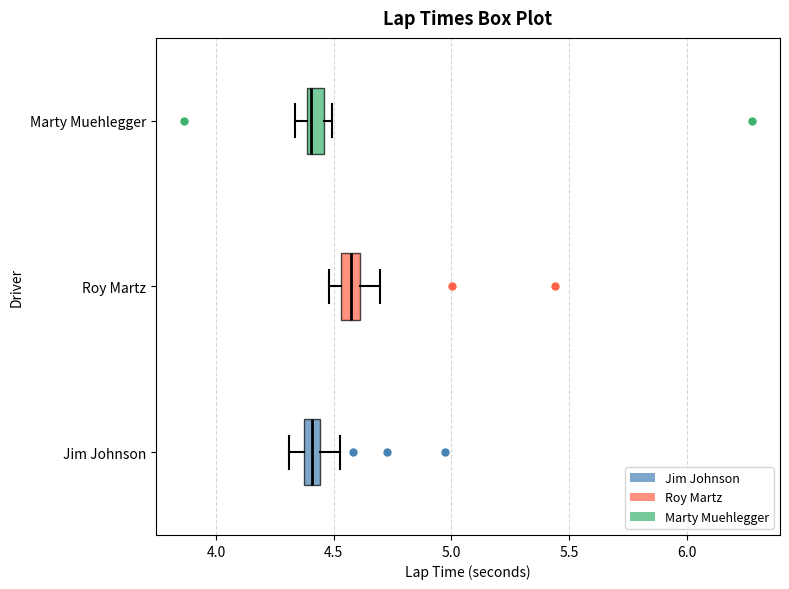

Where is the left edge of the box for Roy Martz on the x-axis? The values are not printed on the chart, so give them approximately, as read against the axis.

4.55